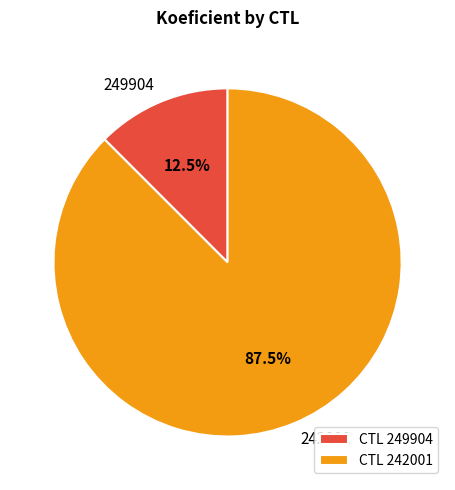

Is the sum of 242001 and 249904 greater than half?

Yes